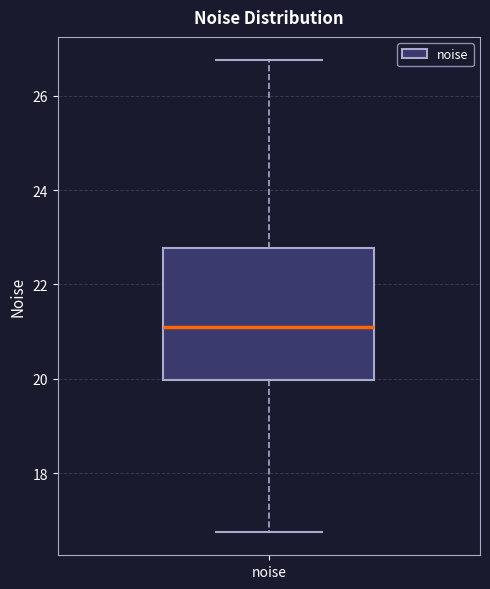

Read this box plot against the y-axis: the position of the median line, the range covered by the box, and the ends of both whiskers. The values are not printed on the chart, so give them approximately, as read against the axis.

median 21.2, box 20.0 to 22.8, whiskers 16.8 to 26.8